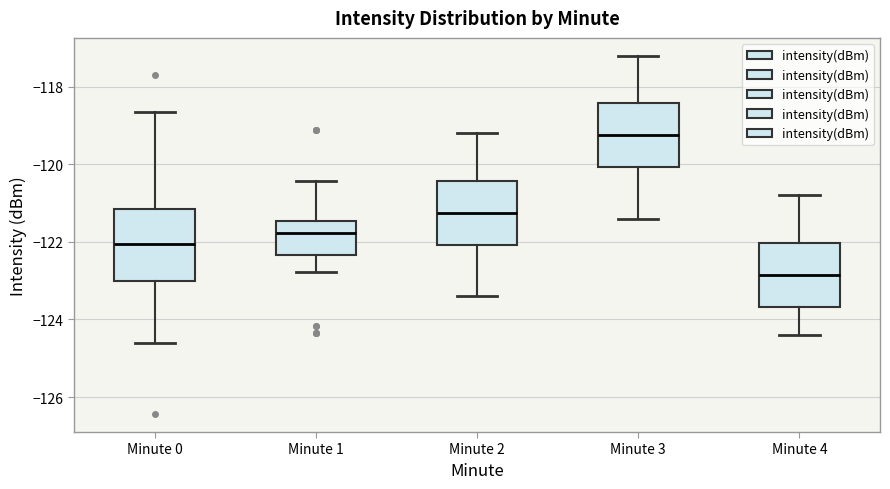

Where does the lower whisker of the box for Minute 2 end on the y-axis? The values are not printed on the chart, so give them approximately, as read against the axis.

-123.4